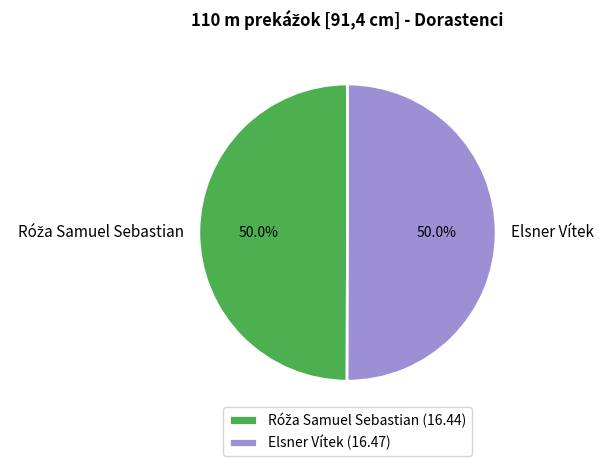

What percentage is the Elsner Vítek slice, to the nearest percent?

50%